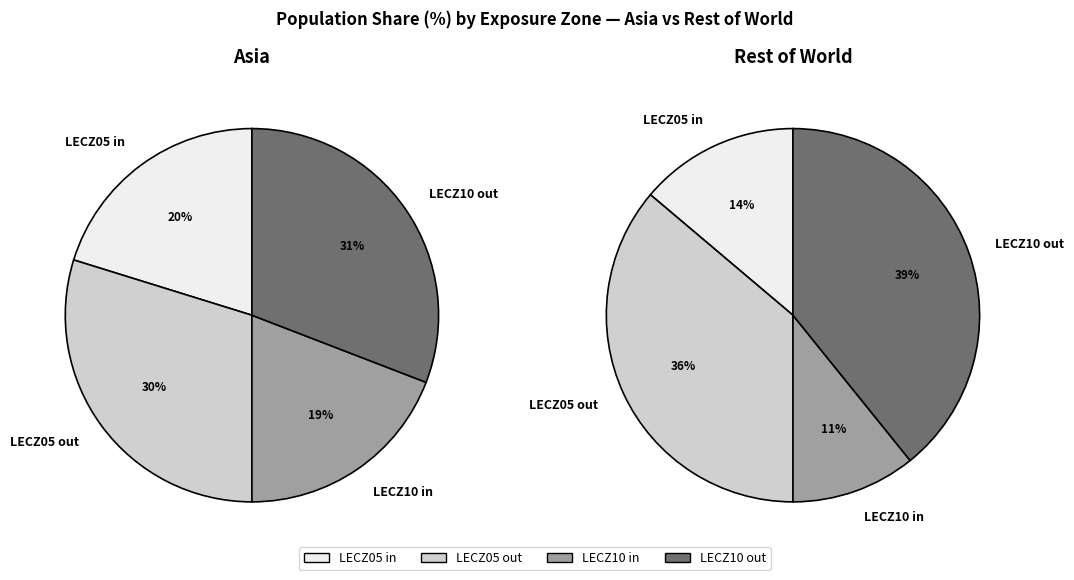

Which category has the biggest portion of the pie?

LECZ10 out